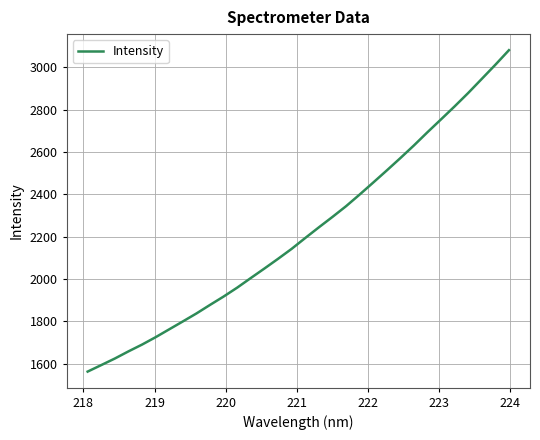

What is the smallest value displayed?

1561.8